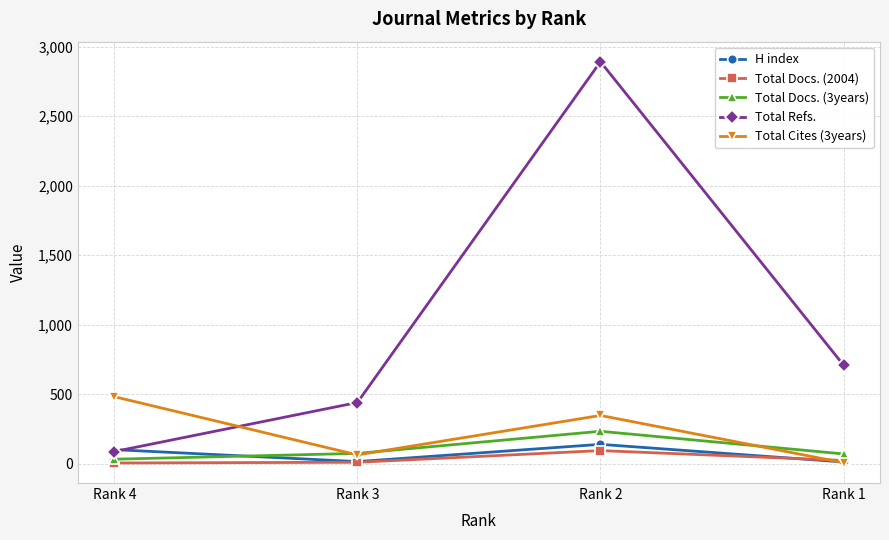

How many interior local peaks does the Total Docs. (3years) series have?

1